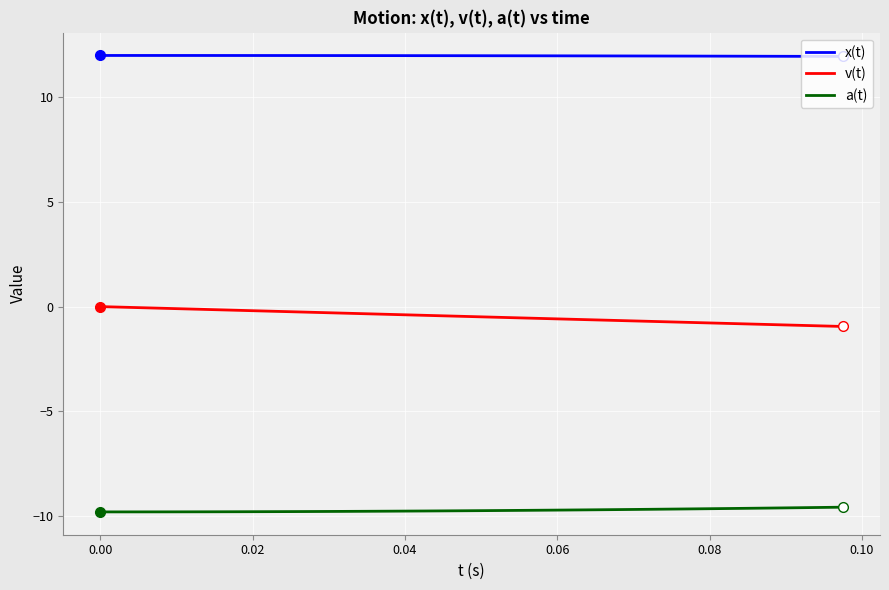

What is the average value of the x(t) series?

12.0